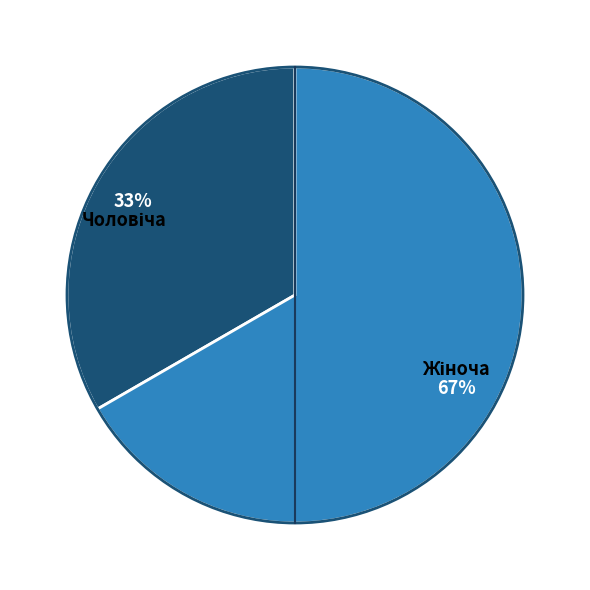

To the nearest percent, what is the average slice percentage?

50%